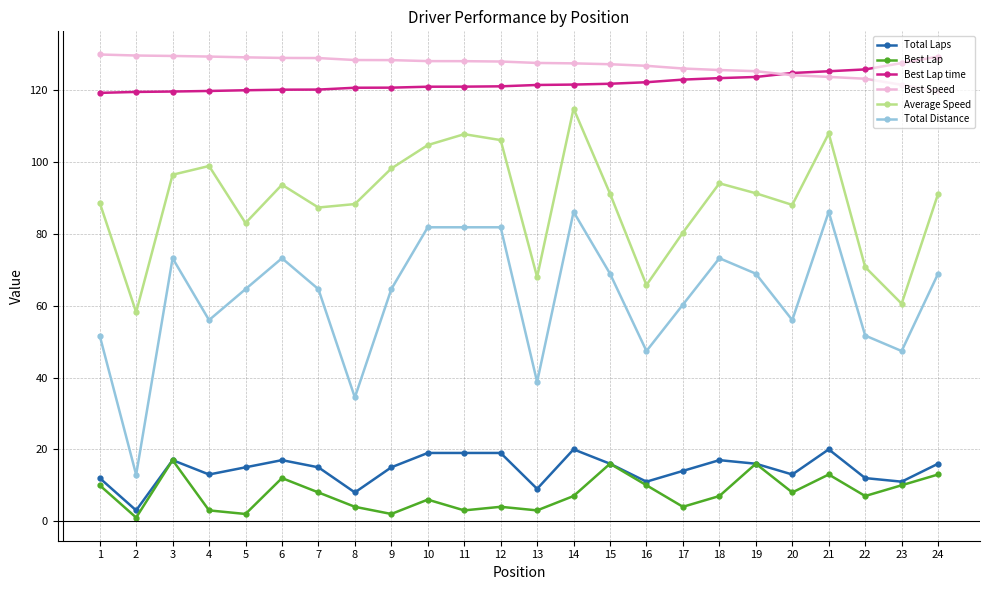

True or false: Total Distance has more than 2 points higher than both neighbors.

True